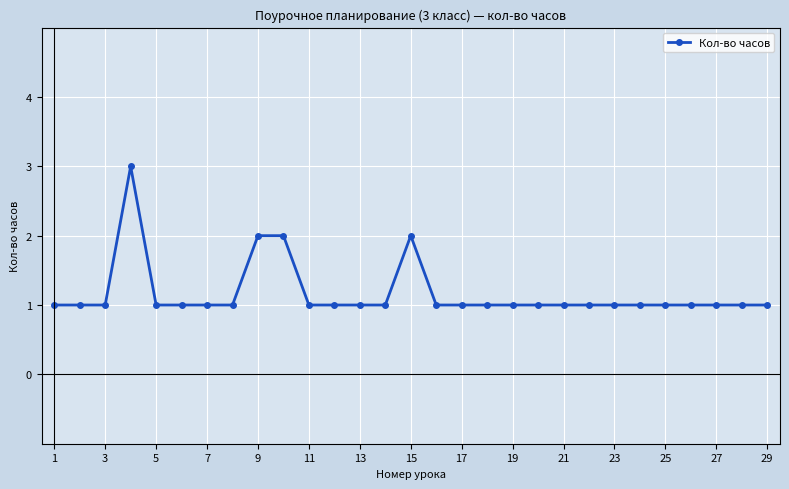

What is the value of the 16th point from the left?

1